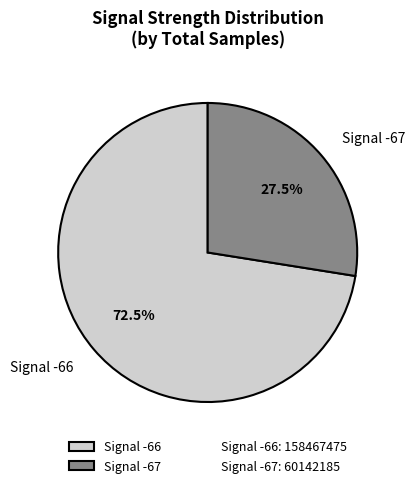

How many slices are in this pie chart?

2